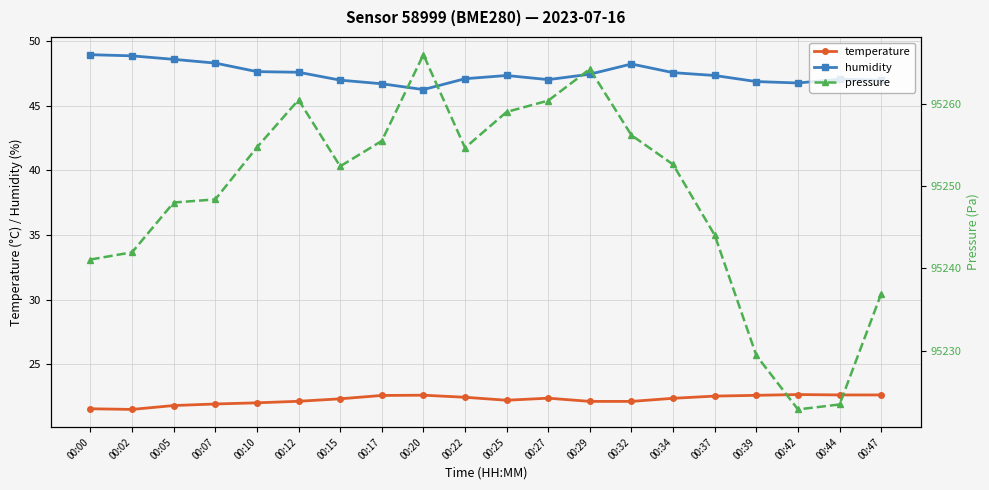

Which series changed the most between 00:02 and 00:29?

pressure